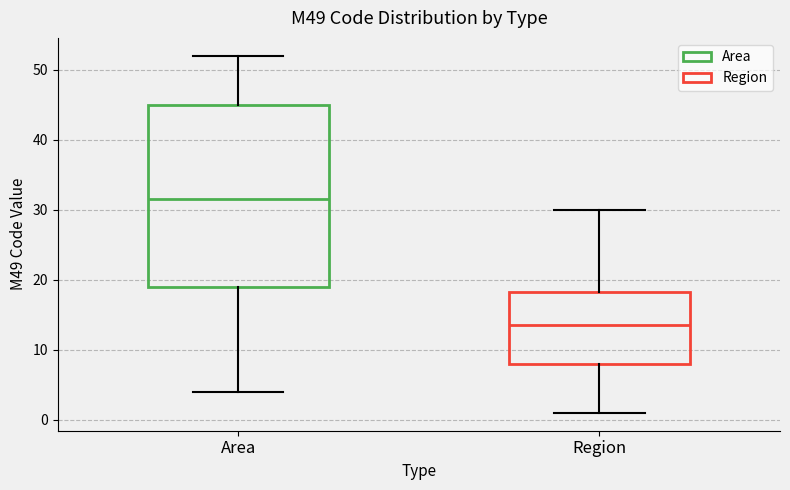

Reading left to right, transcribe this box plot: for each box, give where its median line is, the range the box spans, and where its two whiskers end, as read against the y-axis. The values are not printed on the chart, so give them approximately, as read against the axis.

Area: median 32, box 19 to 45, whiskers 4 to 52
Region: median 14, box 8 to 18, whiskers 1 to 30